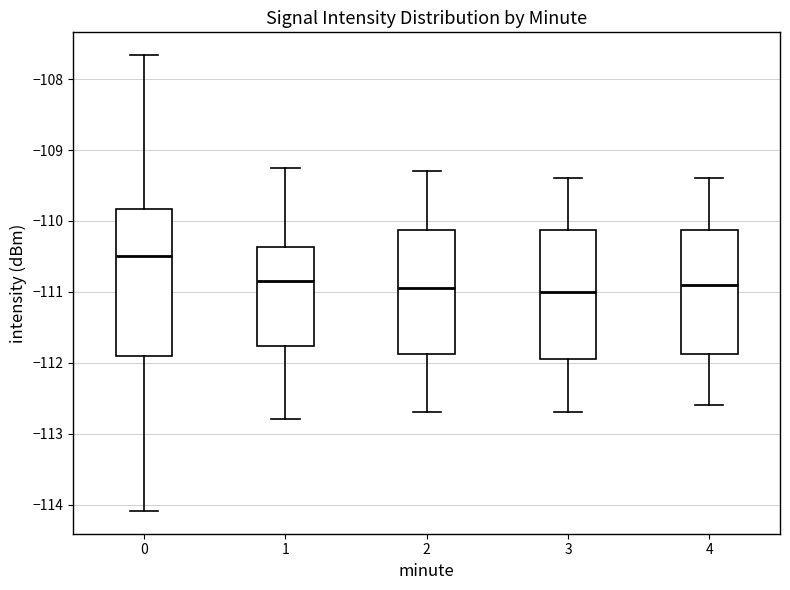

Comparing the boxes themselves (not the whiskers), which one is the tallest?

0